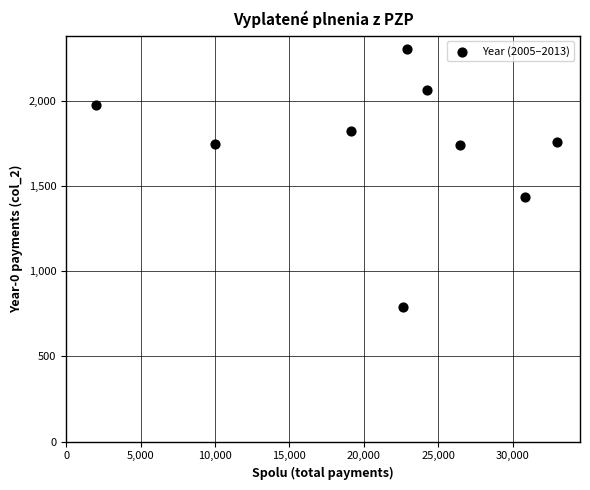

What Y value in the scatter plot is closest to 1548?

1434.9